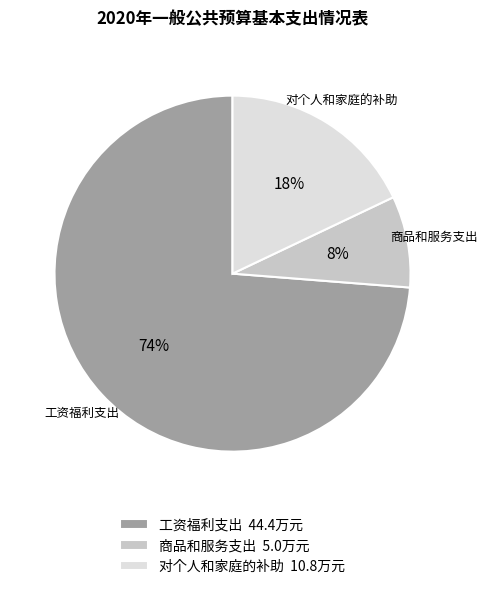

Which slice is the largest?

工资福利支出